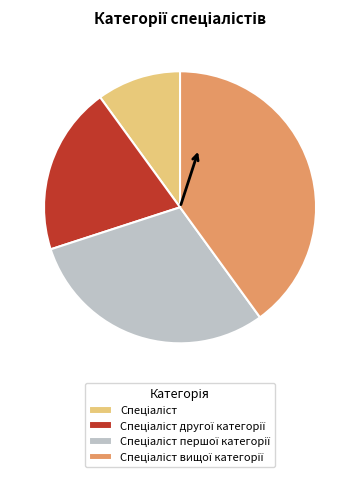

Is there a majority slice in this chart?

No